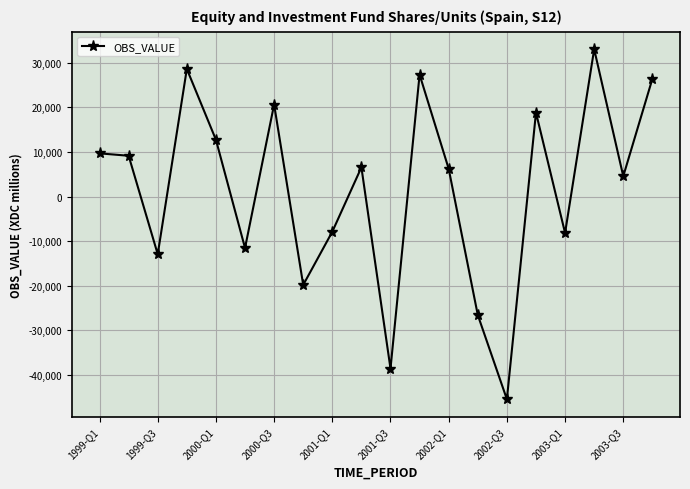

What is the smallest value displayed?

-45439